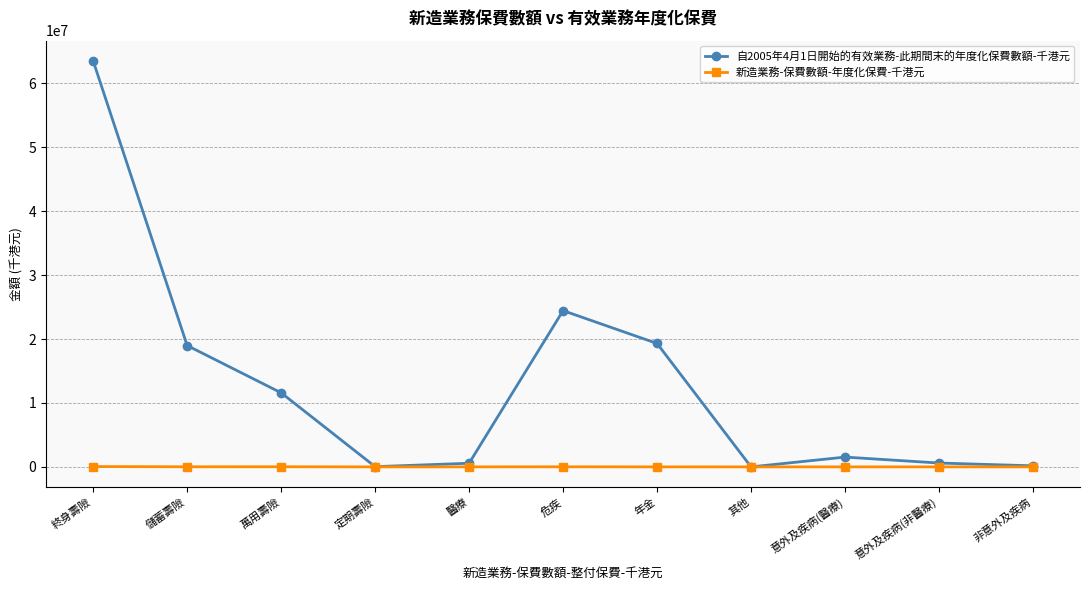

True or false: 自2005年4月1日開始的有效業務-此期間末的年度化保費數額-千港元 has more than 2 interior local peaks.

False